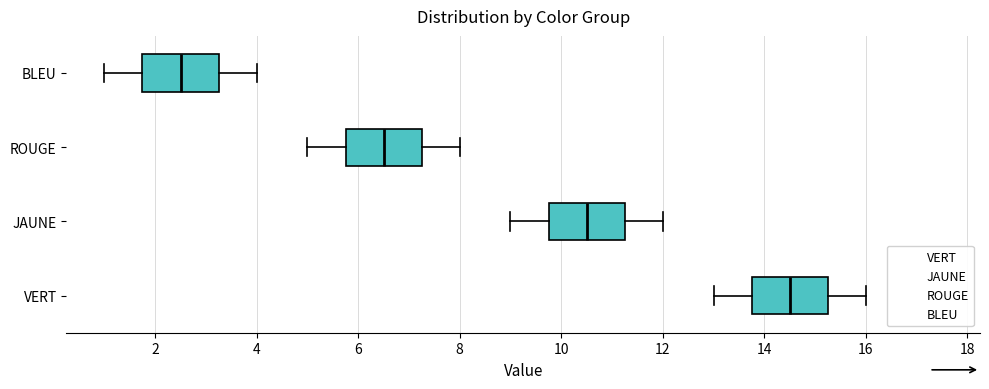

Reading bottom to top, read every box against the x-axis: the position of its median line, the range the box covers, and the ends of its whiskers. The values are not printed on the chart, so give them approximately, as read against the axis.

VERT: median 14.6, box 13.8 to 15.2, whiskers 13.0 to 16.0
JAUNE: median 10.6, box 9.8 to 11.2, whiskers 9.0 to 12.0
ROUGE: median 6.6, box 5.8 to 7.2, whiskers 5.0 to 8.0
BLEU: median 2.6, box 1.8 to 3.2, whiskers 1.0 to 4.0